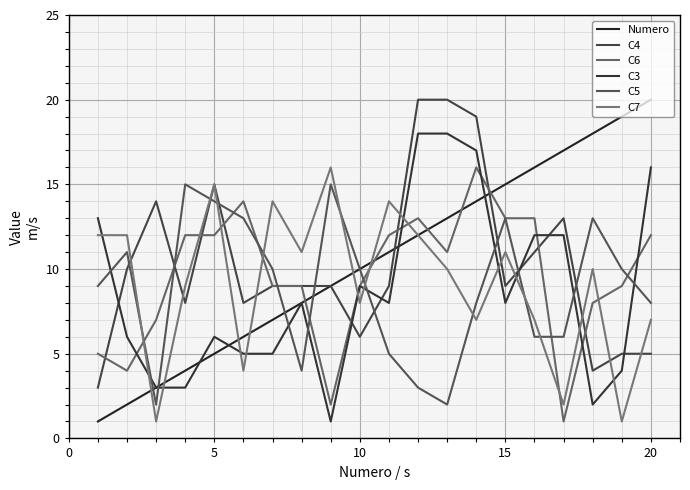

What are all the series names shown in the legend?

Numero, C4, C6, C3, C5, C7